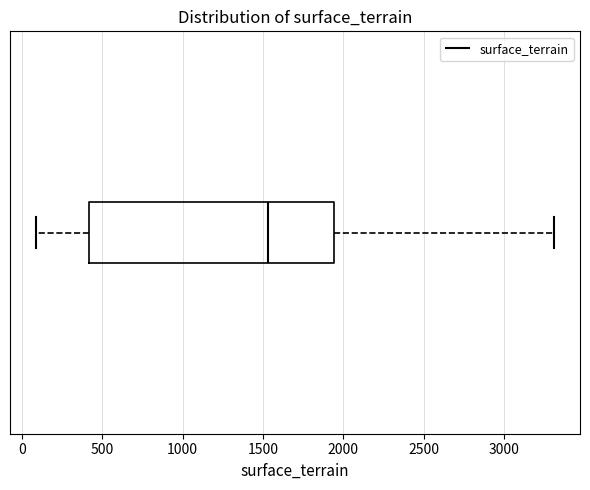

Where does the left whisker of the box end on the x-axis? The values are not printed on the chart, so give them approximately, as read against the axis.

100